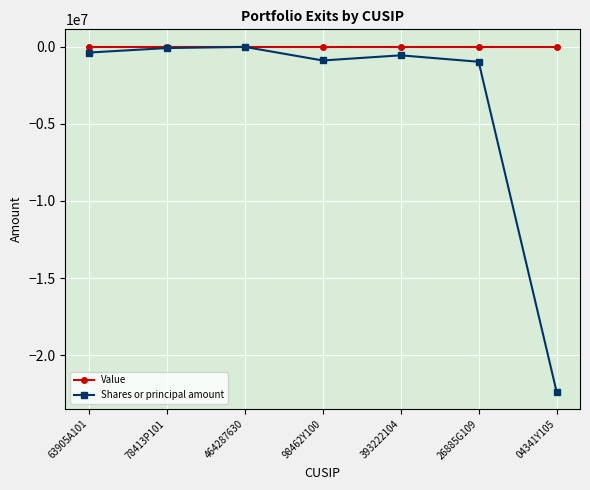

What position from the left is 26885G109?

6